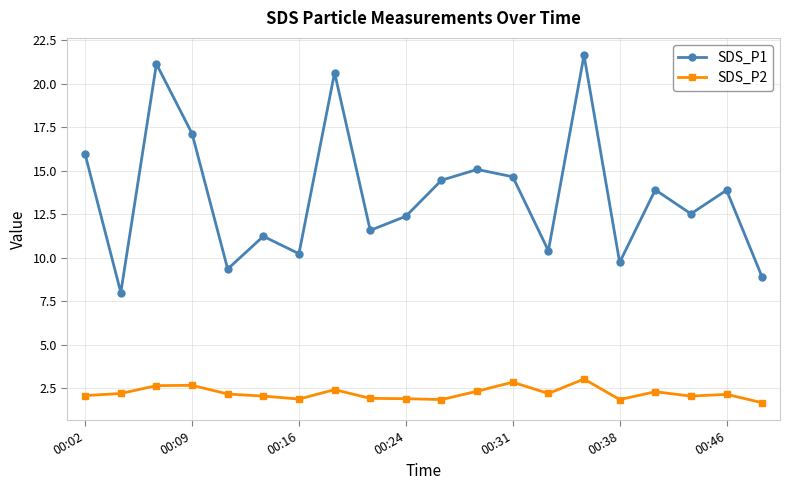

What is the value of the SDS_P1 point at the 2nd from the left?

8.0